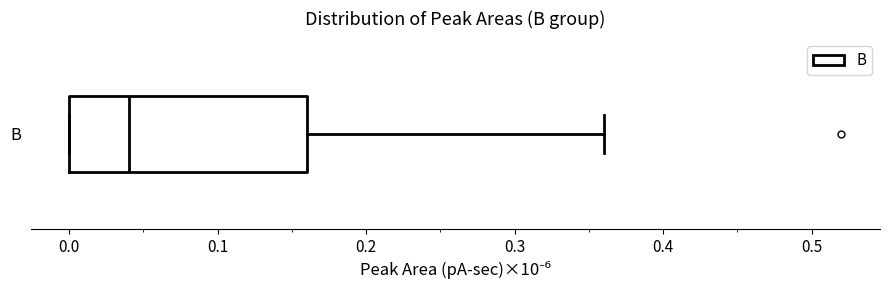

Where is the left edge of the box for B on the x-axis? The values are not printed on the chart, so give them approximately, as read against the axis.

0.00